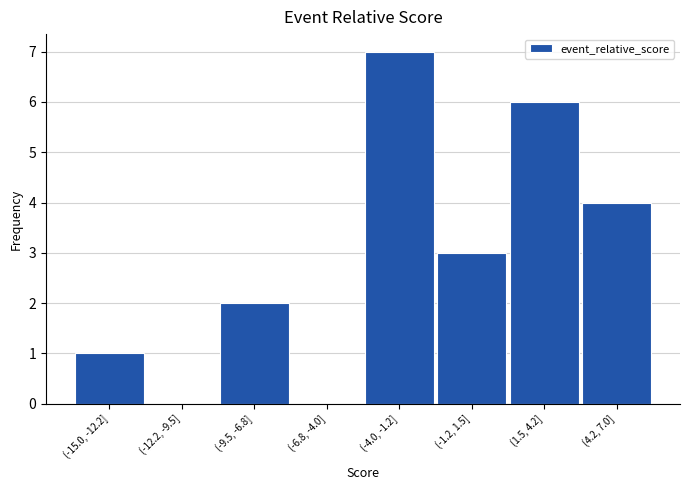

What is the change in value from (-12.2, -9.5] to (1.5, 4.2]?

+6